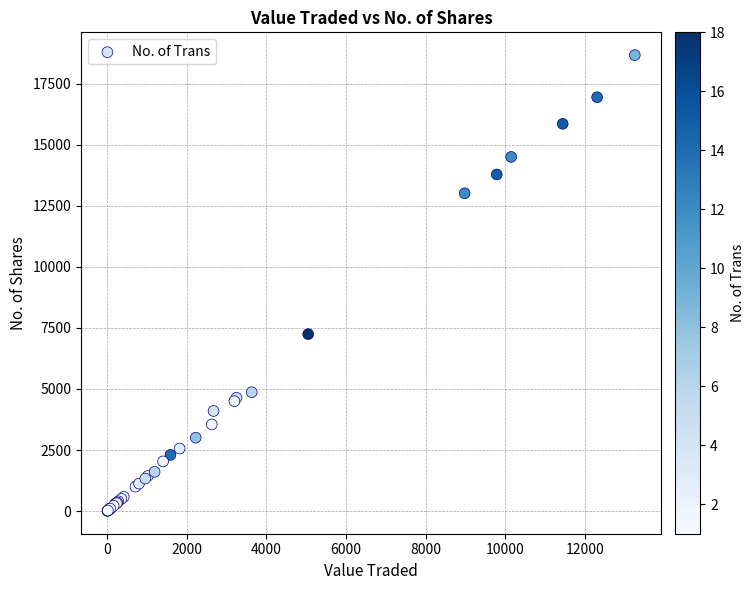

What Y value in the scatter plot is closest to 9340?

7246